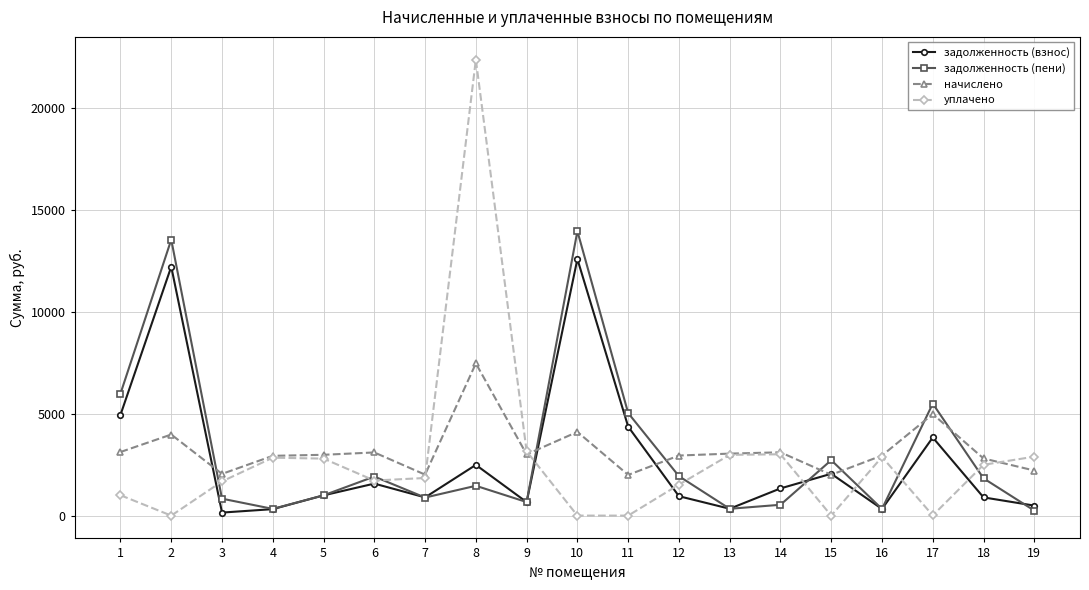

What is the value of the начислено point at the 14th from the left?

3103.2